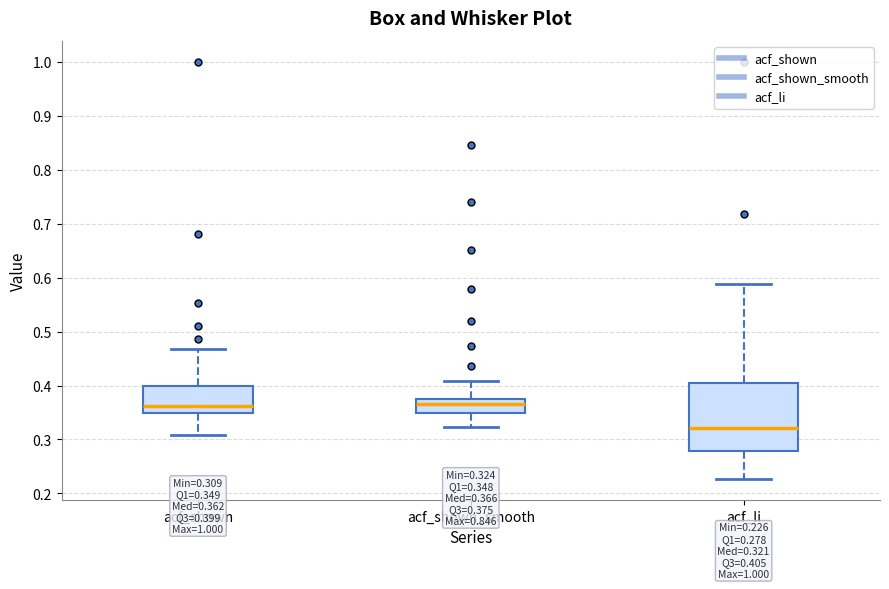

Which box is the tallest, from its lower edge to its upper edge?

acf_li